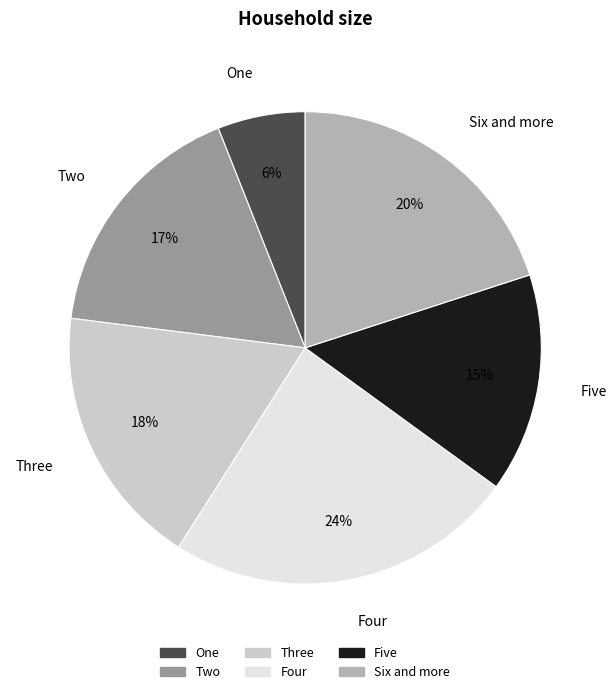

To the nearest percent, what portion does Four represent?

24%